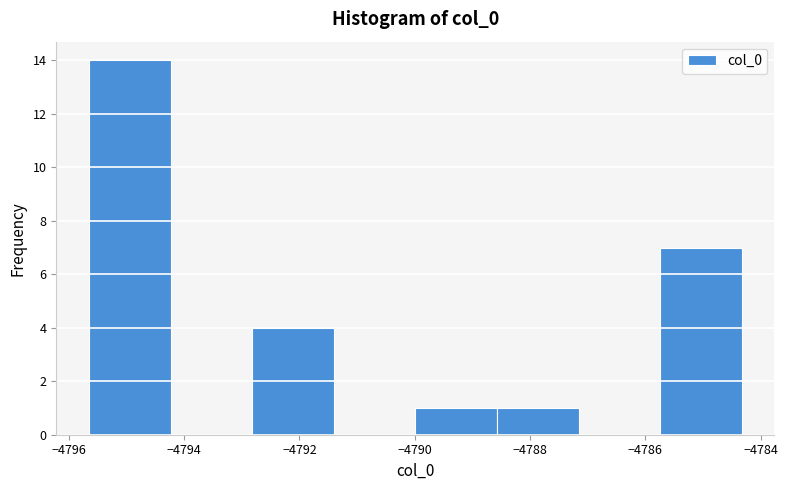

Reading left to right, transcribe this chart: for each bar, give the range it covers on the x-axis and its height. Neither the bar edges nor the heights are printed on the chart, so give them approximately, as read against the axes.

-4795.6 to -4794.2: 14
-4794.2 to -4792.8: 0
-4792.8 to -4791.4: 4
-4791.4 to -4790.0: 0
-4790.0 to -4788.6: 1
-4788.6 to -4787.2: 1
-4787.2 to -4785.8: 0
-4785.8 to -4784.4: 7